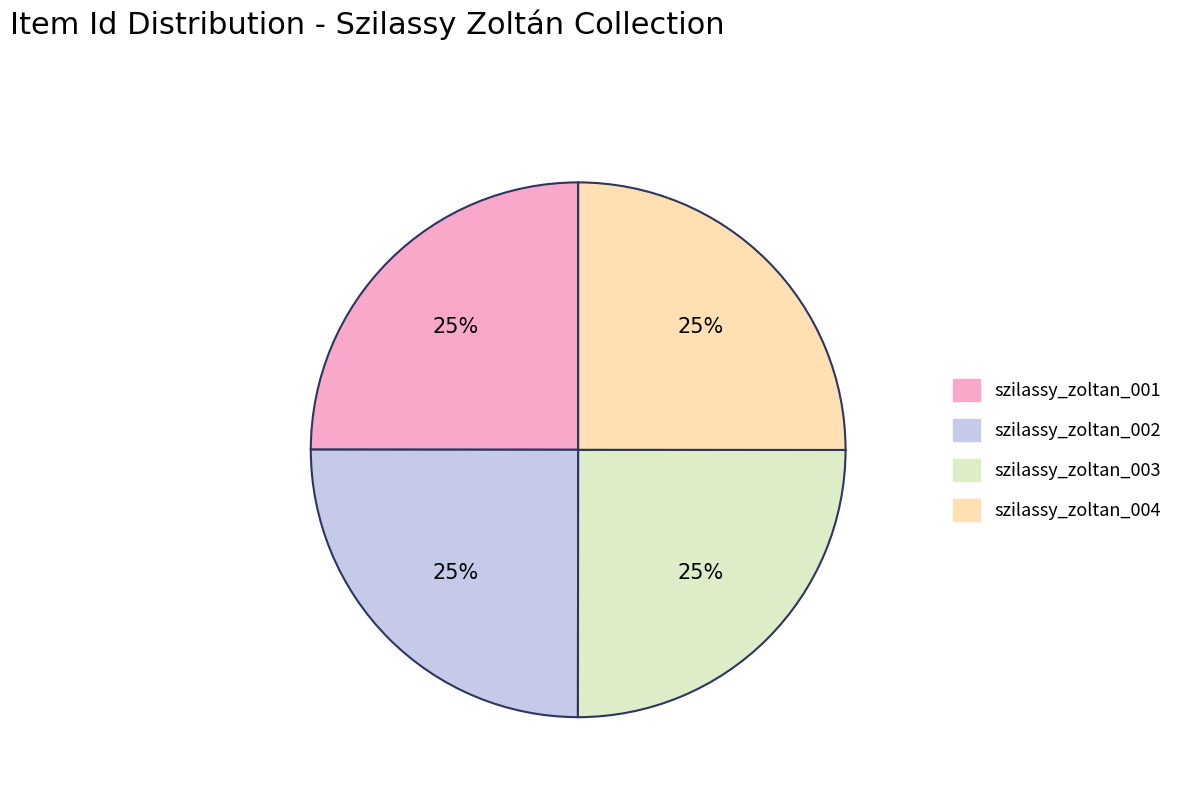

To the nearest percent, what percentage of the pie is szilassy_zoltan_004?

25%